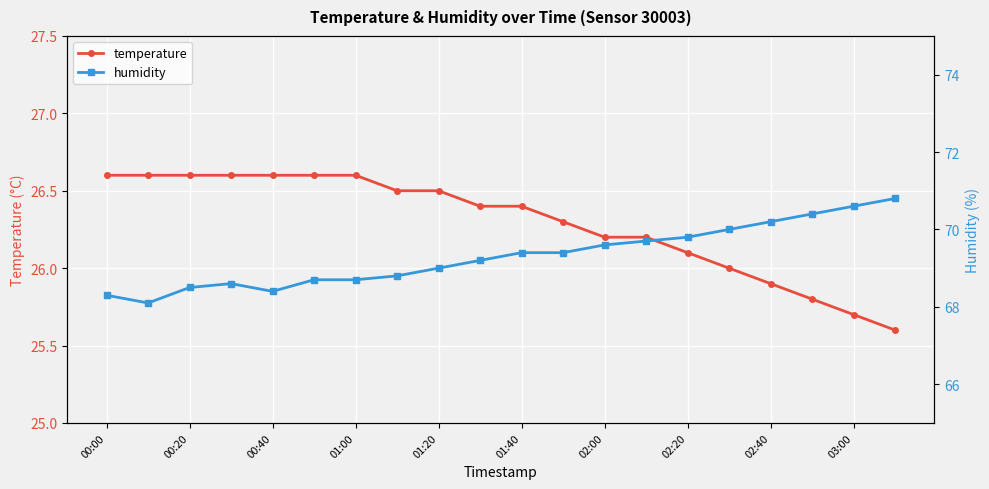

What is the minimum value for temperature?

25.6